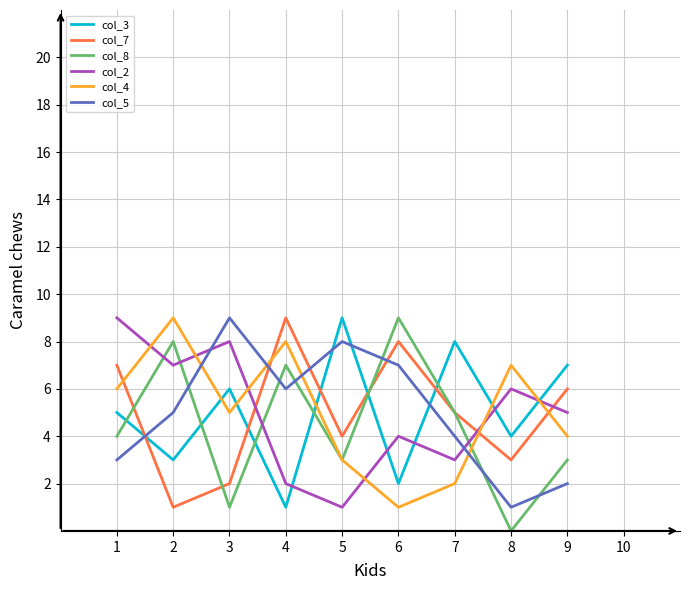

The value of col_8 at 6 is 14. True or false?

False